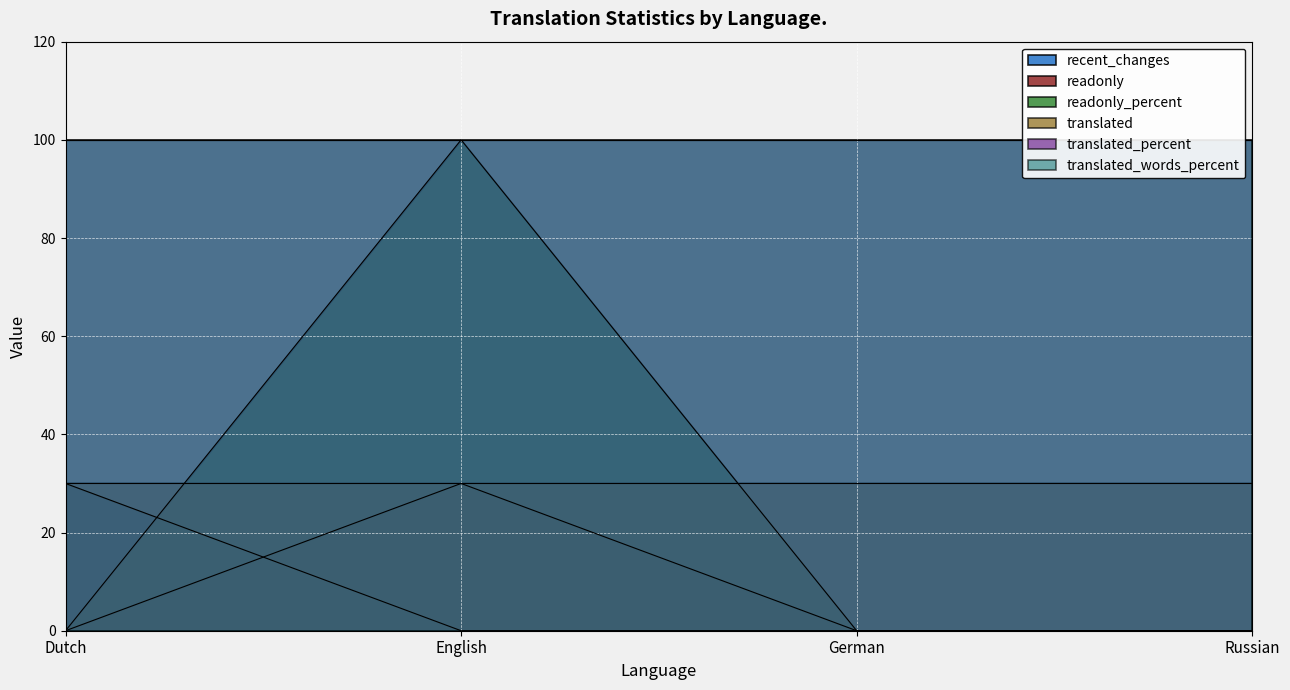

List the labels in order of readonly_percent value, largest first.

English, Dutch, German, Russian